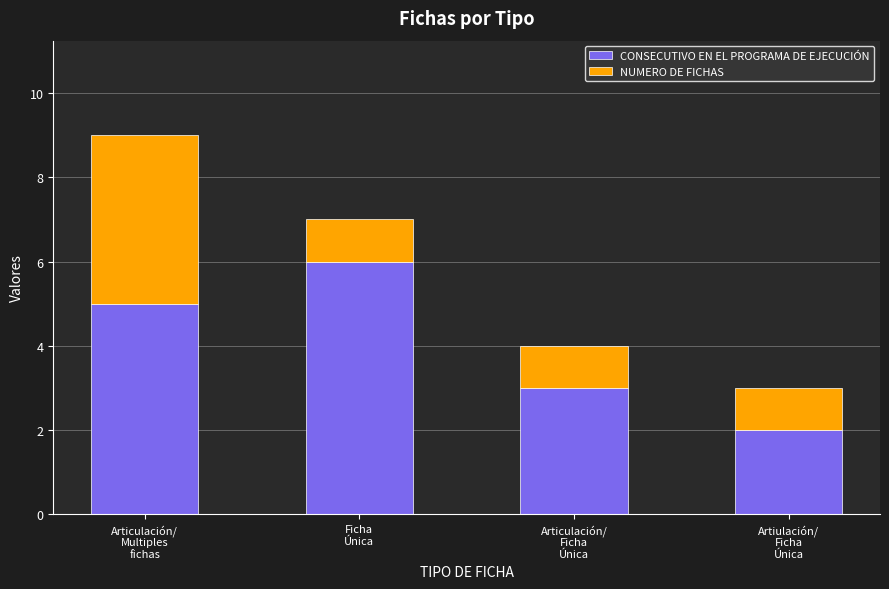

What is the difference between the maximum and minimum values in the CONSECUTIVO EN EL PROGRAMA DE EJECUCIÓN series?

4